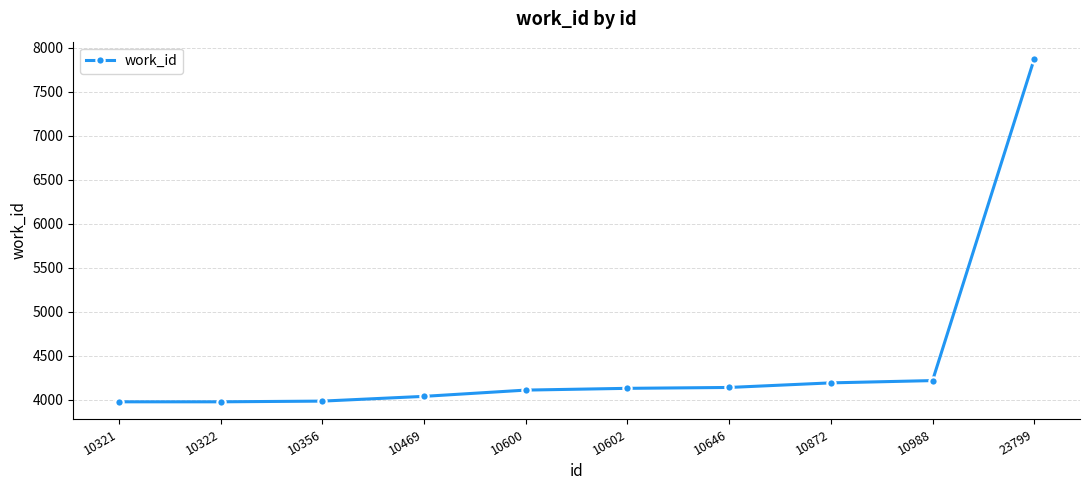

Count the number of categories in the chart.

10